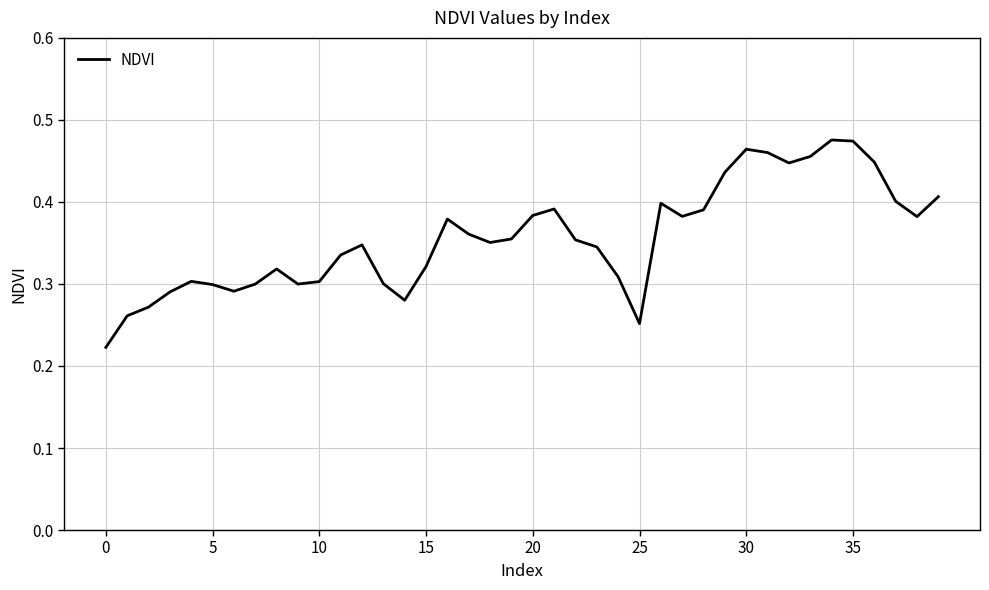

Does the chart have visible grid lines?

Yes